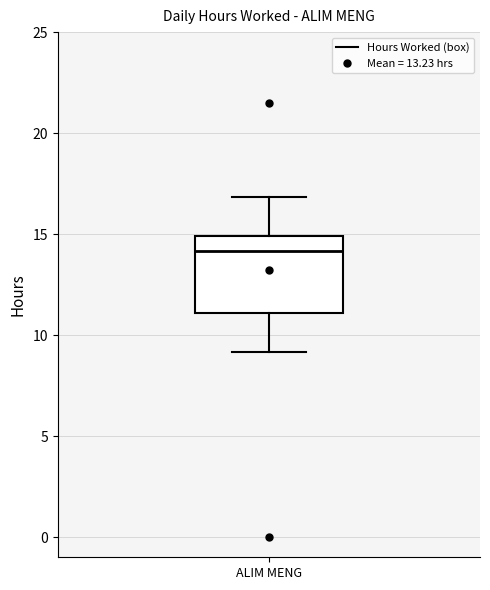

Read this box plot against the y-axis: the position of the median line, the range covered by the box, and the ends of both whiskers. The values are not printed on the chart, so give them approximately, as read against the axis.

median 14, box 11 to 15, whiskers 9 to 17